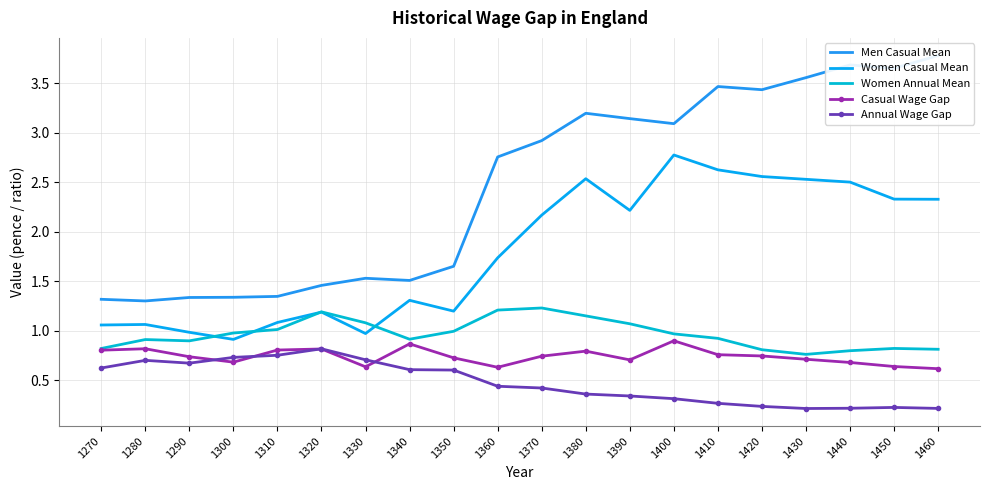

At which label is Men Casual Mean closest to 2?

1350